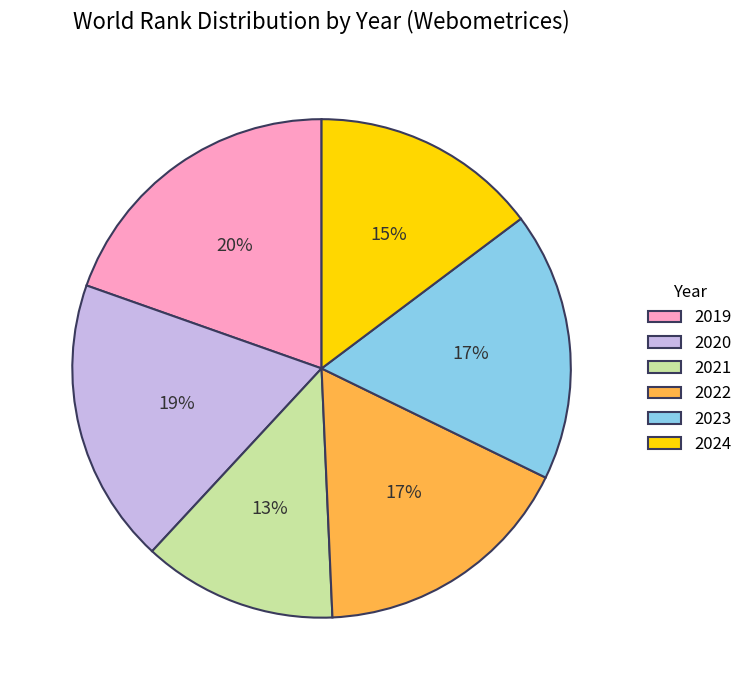

Which category has the biggest portion of the pie?

2019